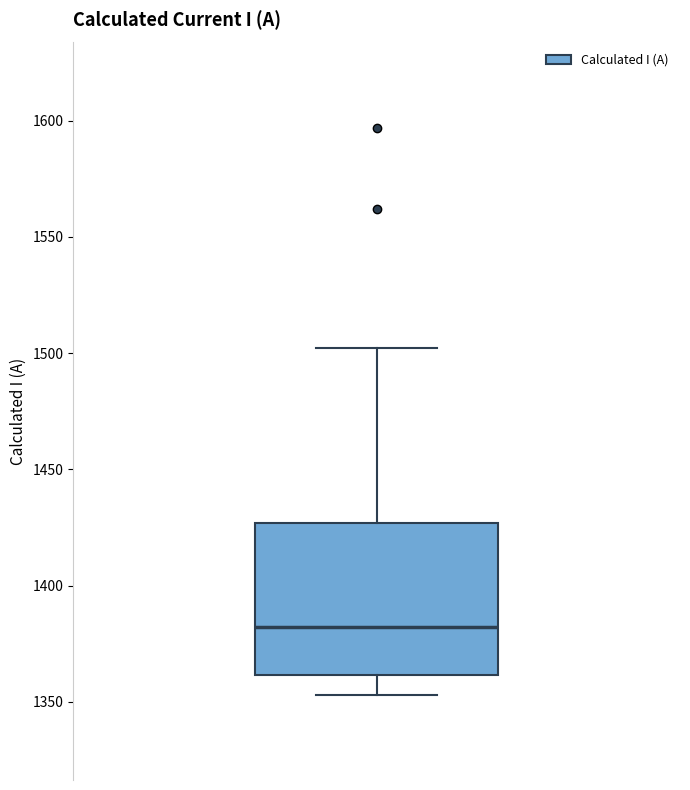

Where does the upper whisker of the box end on the y-axis? The values are not printed on the chart, so give them approximately, as read against the axis.

1500